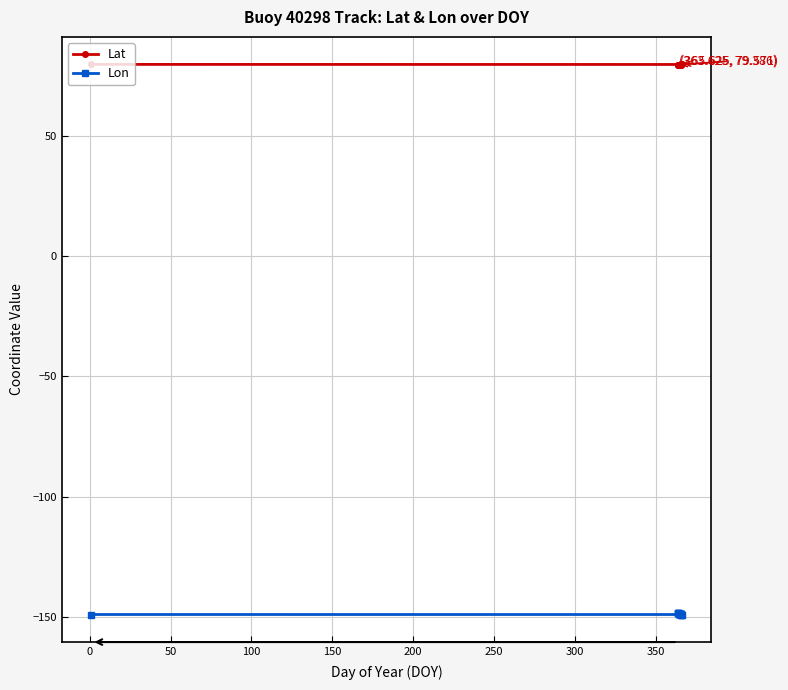

List the series in order of their overall mean, highest first.

Lat, Lon